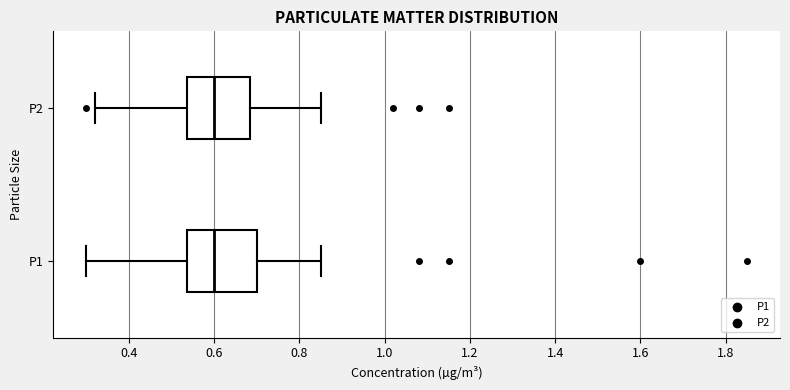

Where does the left whisker of the box for P2 end on the x-axis? The values are not printed on the chart, so give them approximately, as read against the axis.

0.32